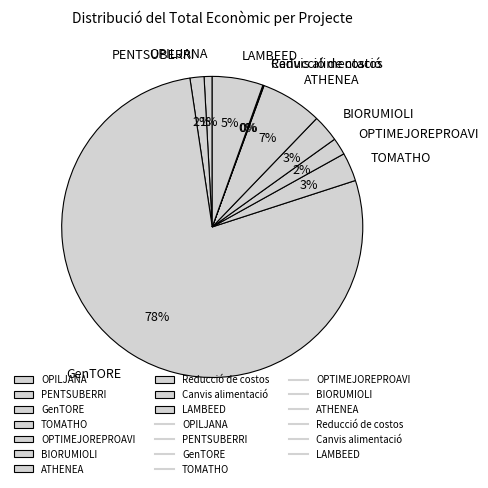

To the nearest percent, what percentage of the pie is OPTIMEJOREPROAVI?

2%